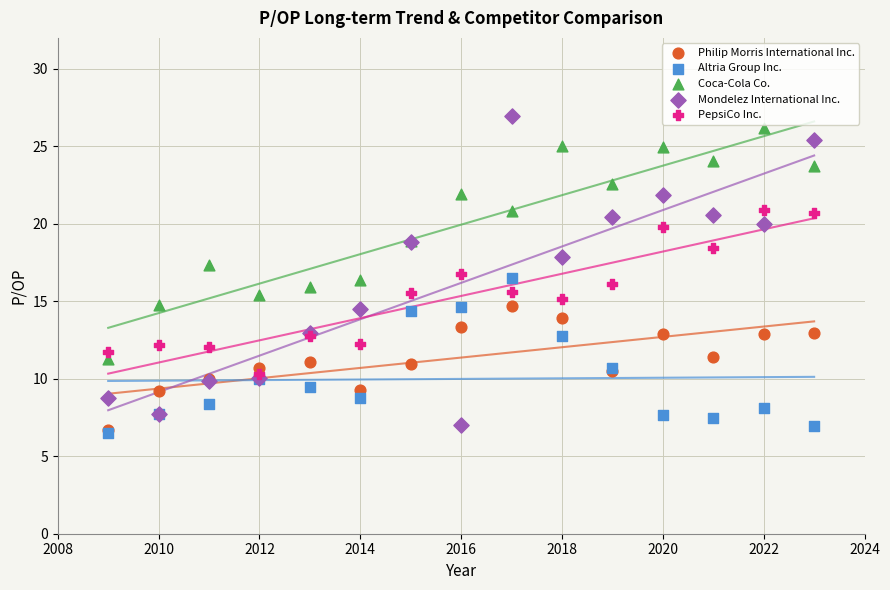

What are all the series names shown in the legend?

Philip Morris International Inc., Altria Group Inc., Coca-Cola Co., Mondelez International Inc., PepsiCo Inc.